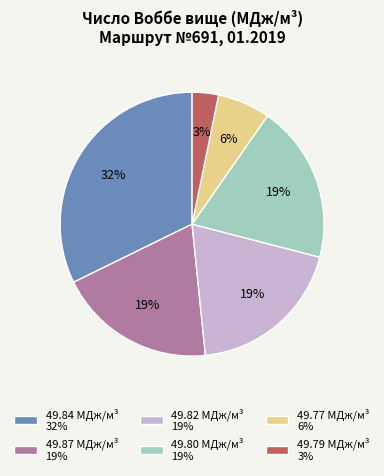

To the nearest percent, what portion does 49.77 МДж/м³ 6% represent?

6%